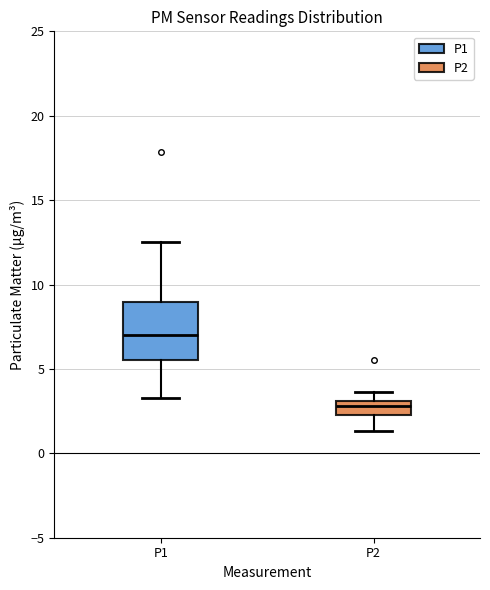

Reading left to right, read every box against the y-axis: the position of its median line, the range the box covers, and the ends of its whiskers. The values are not printed on the chart, so give them approximately, as read against the axis.

P1: median 7.0, box 5.5 to 9.0, whiskers 3.5 to 12.5
P2: median 3.0 (inside the box), box 2.5 to 3.0, whiskers 1.5 to 3.5